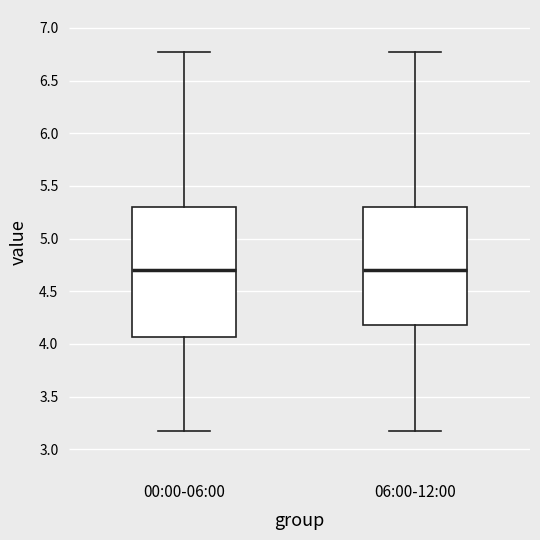

Reading left to right, transcribe this box plot: for each box, give where its median line is, the range the box spans, and where its two whiskers end, as read against the y-axis. The values are not printed on the chart, so give them approximately, as read against the axis.

00:00-06:00: median 4.70, box 4.05 to 5.30, whiskers 3.15 to 6.75
06:00-12:00: median 4.70, box 4.20 to 5.30, whiskers 3.15 to 6.75